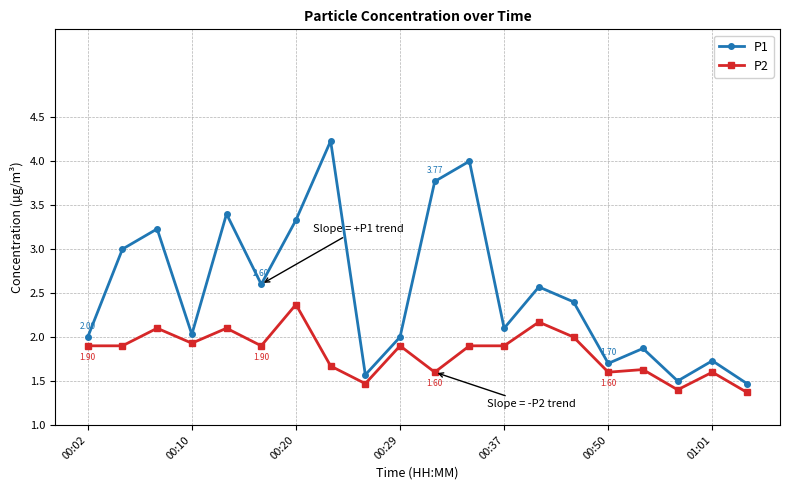

Reading left to right, extract all data points from this chart.

P1: 2.0	3.0	3.2	2.0	3.4	2.6	3.3	4.2	1.6	2.0	3.8	4.0	2.1	2.6	2.4	1.7	1.9	1.5	1.7	1.5
P2: 1.9	1.9	2.1	1.9	2.1	1.9	2.4	1.7	1.5	1.9	1.6	1.9	1.9	2.2	2.0	1.6	1.6	1.4	1.6	1.4